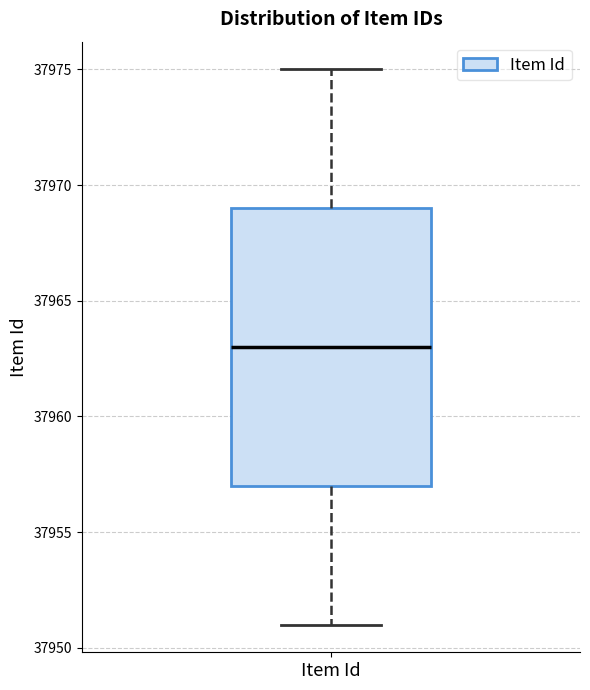

Where does the median line of the box for Item Id sit on the y-axis? The values are not printed on the chart, so give them approximately, as read against the axis.

37963